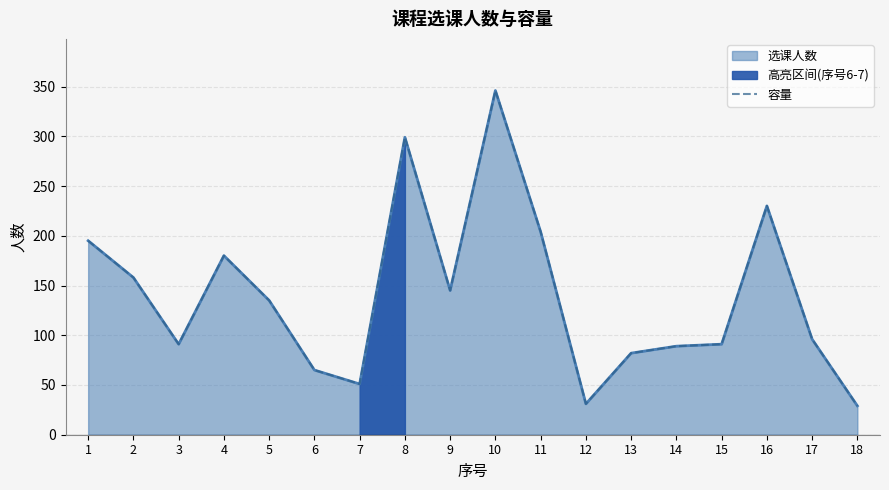

What is the change in value from 7 to 17?

+45